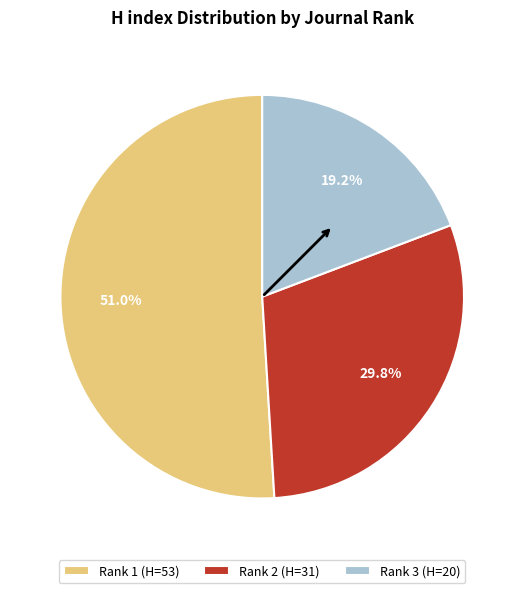

To the nearest percent, what percentage of the pie is Rank 3?

19%